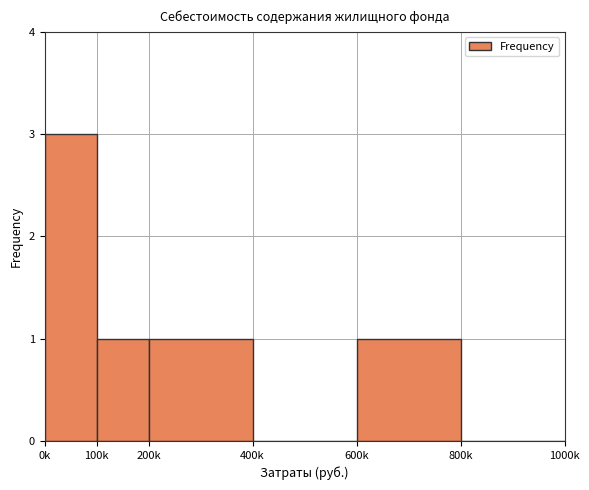

Reading left to right, extract all data points from this chart.

0k=3	100k=1	200k=1	400k=0	600k=1	800k=0